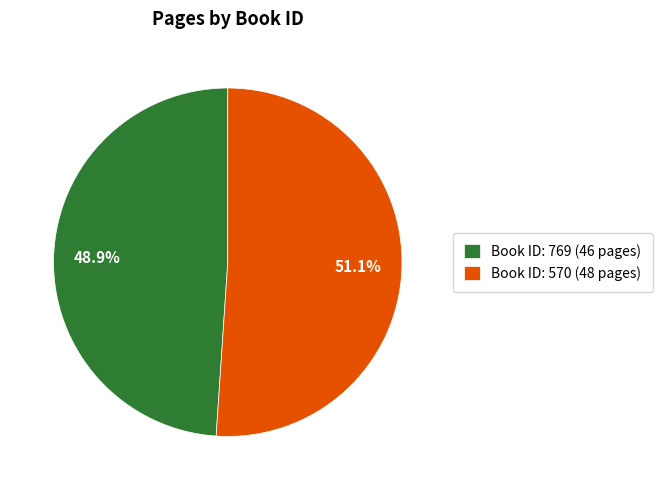

Rank the categories by value from highest to lowest.

Book ID: 570 (48 pages), Book ID: 769 (46 pages)